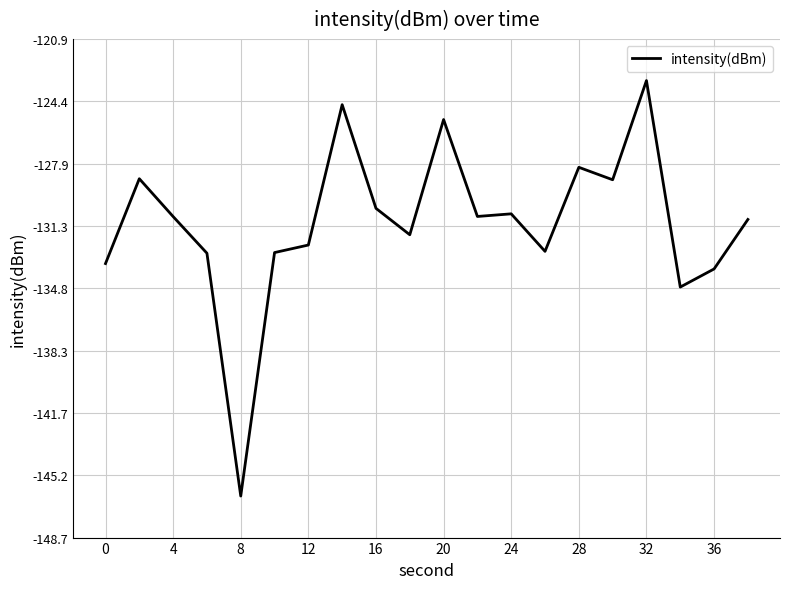

What is the smallest value displayed?

-146.4